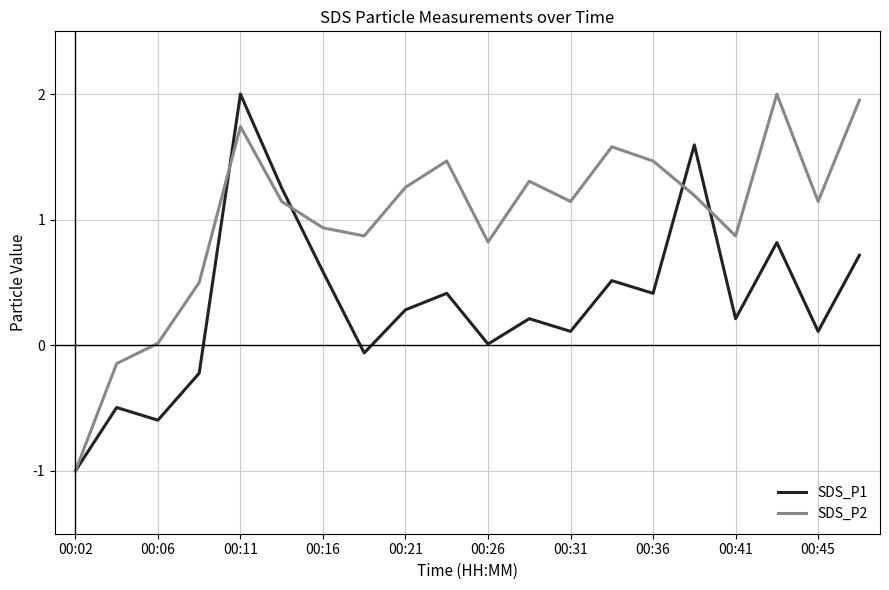

Rank the series by their average value, from lowest to highest.

SDS_P1, SDS_P2